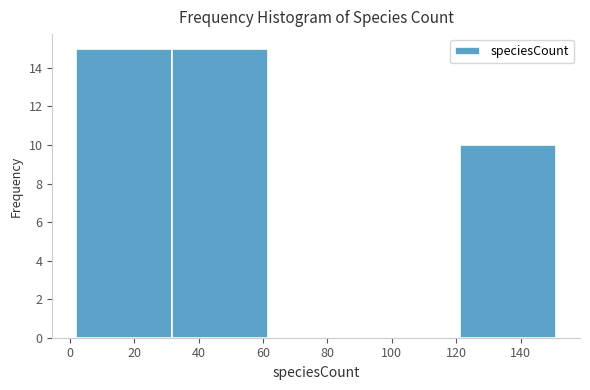

How tall is the bar that spans 121.2 to 151.0 on the x-axis? Neither the bar edges nor the heights are printed on the chart, so give them approximately, as read against the axes.

10